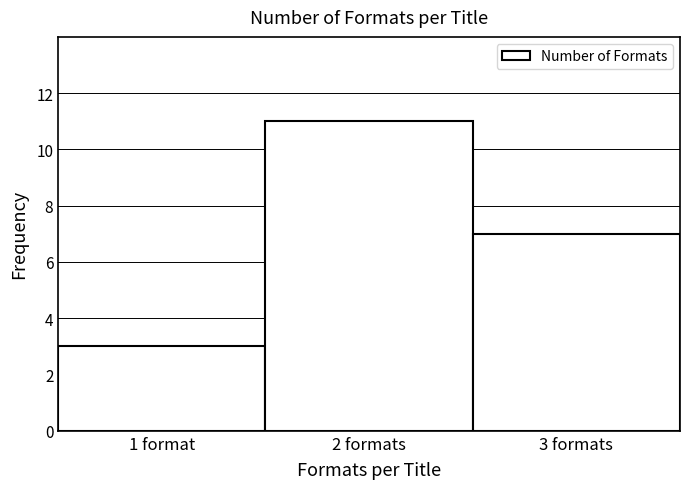

Reading left to right, list all the values displayed in this chart.

1 format=3	2 formats=11	3 formats=7